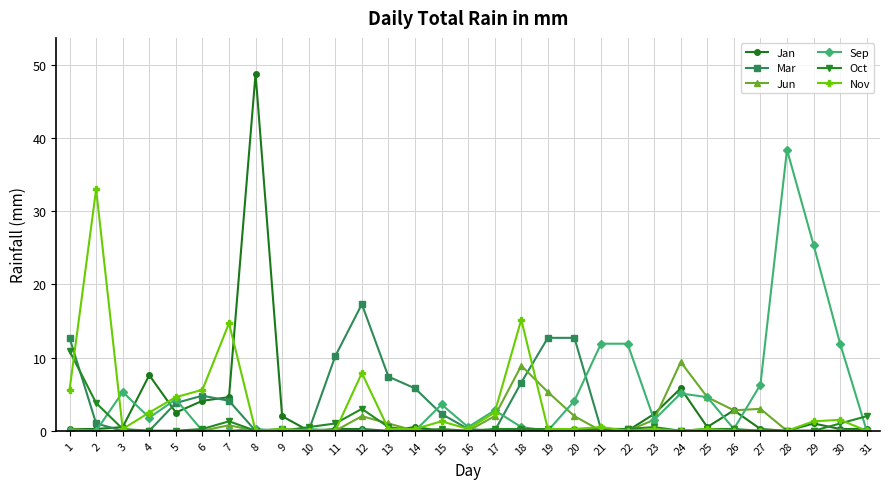

True or false: Jan has more than 0 interior local peaks.

True